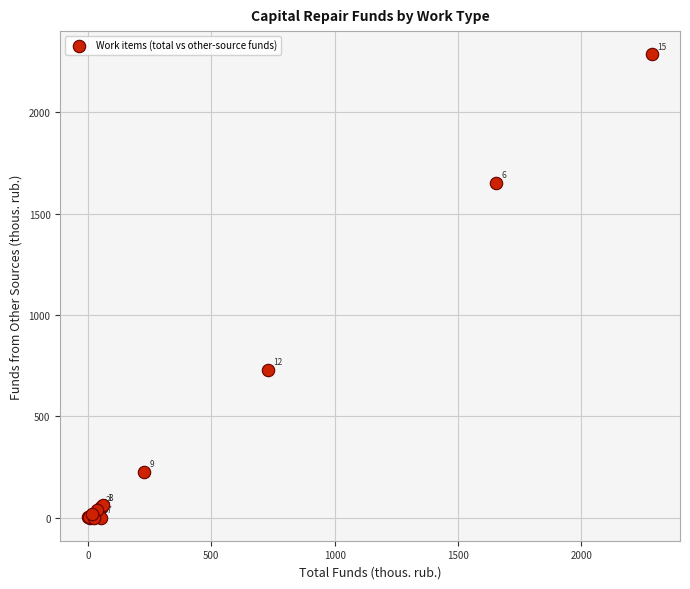

What Y value in the scatter plot is closest to 1142?

729.1